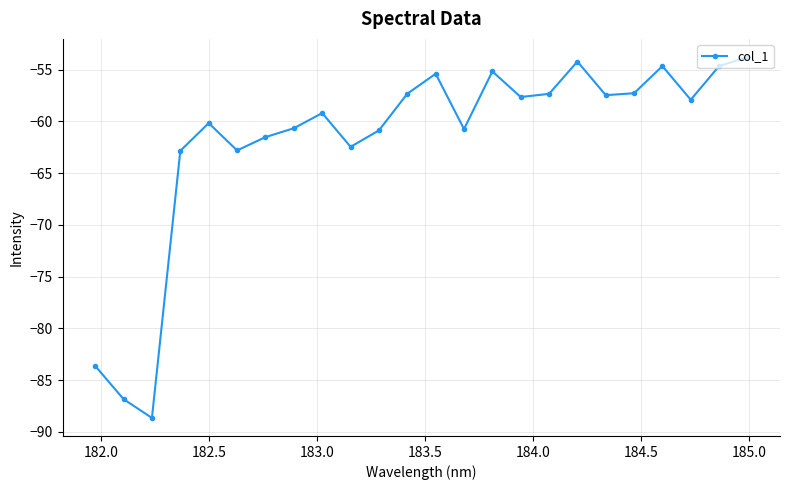

What is the average value?

-61.8